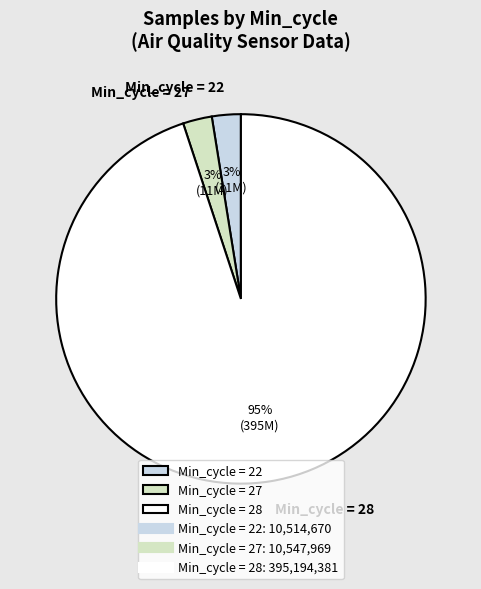

What is the largest slice in the pie chart?

Min_cycle = 28